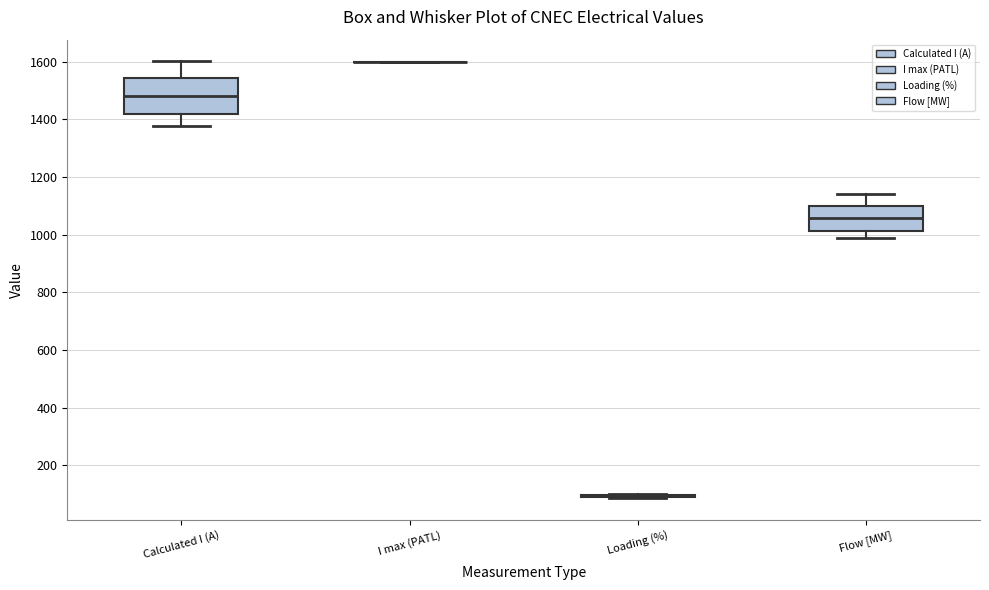

Reading left to right, read every box against the y-axis: the position of its median line, the range the box covers, and the ends of its whiskers. The values are not printed on the chart, so give them approximately, as read against the axis.

Calculated I (A): median 1480, box 1420 to 1540, whiskers 1380 to 1600
I max (PATL): box collapsed to a line at 1600, whiskers 1600 to 1600
Loading (%): box collapsed to a line at 100, whiskers 80 to 100
Flow [MW]: median 1060, box 1020 to 1100, whiskers 980 to 1140